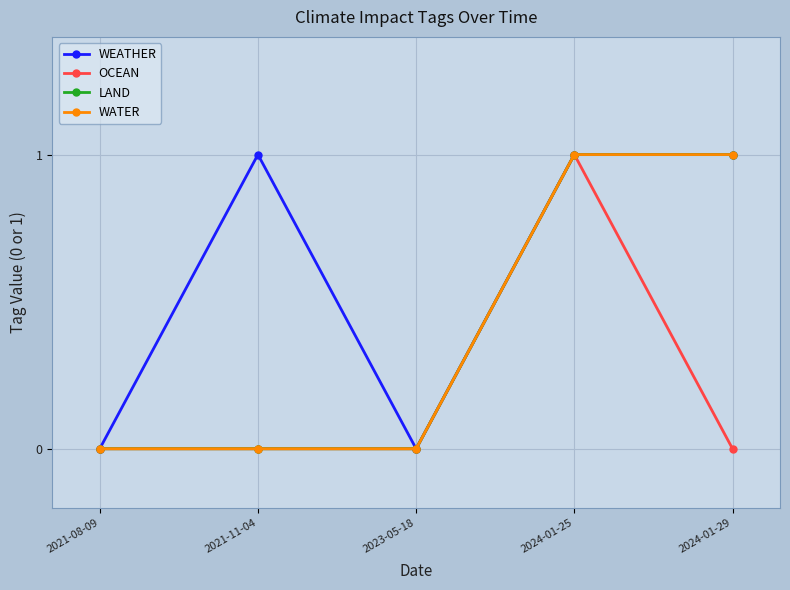

Is this an area chart (filled region under the line)?

No